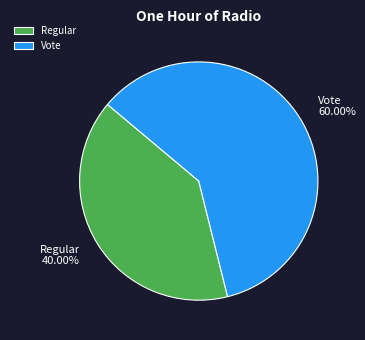

How many segments does this pie chart have?

2